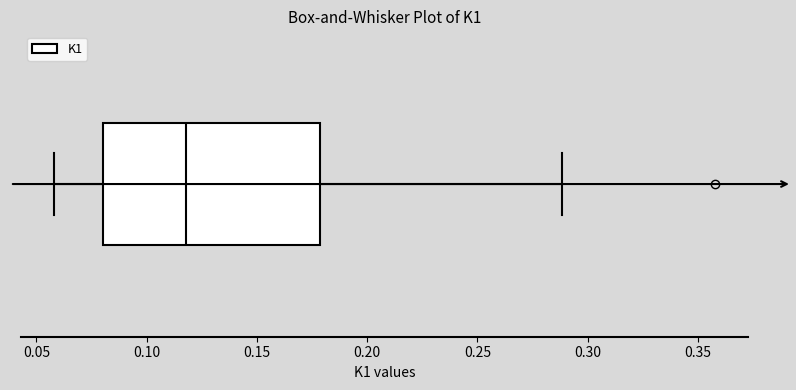

Transcribe this box plot: give where the median line is, the range the box spans, and where the two whiskers end, as read against the x-axis. The values are not printed on the chart, so give them approximately, as read against the axis.

median 0.12, box 0.08 to 0.18, whiskers 0.06 to 0.29